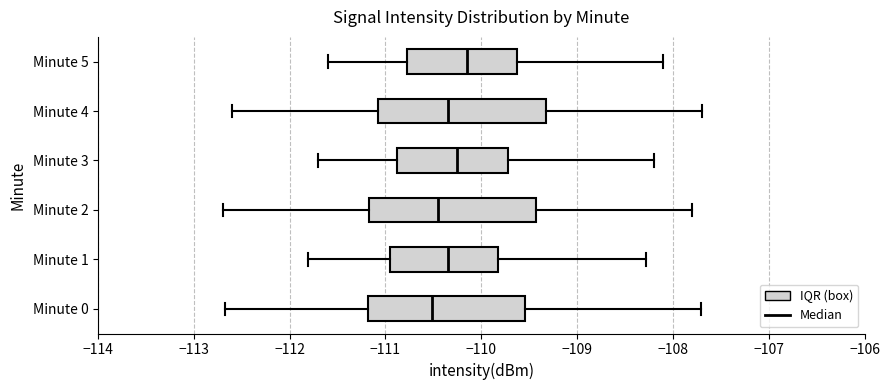

Reading bottom to top, transcribe this box plot: for each box, give where its median line is, the range the box spans, and where its two whiskers end, as read against the x-axis. The values are not printed on the chart, so give them approximately, as read against the axis.

Minute 0: median -110.5, box -111.2 to -109.5, whiskers -112.7 to -107.7
Minute 1: median -110.3, box -111.0 to -109.8, whiskers -111.8 to -108.3
Minute 2: median -110.4, box -111.2 to -109.4, whiskers -112.7 to -107.8
Minute 3: median -110.2, box -110.9 to -109.7, whiskers -111.7 to -108.2
Minute 4: median -110.3, box -111.1 to -109.3, whiskers -112.6 to -107.7
Minute 5: median -110.1, box -110.8 to -109.6, whiskers -111.6 to -108.1